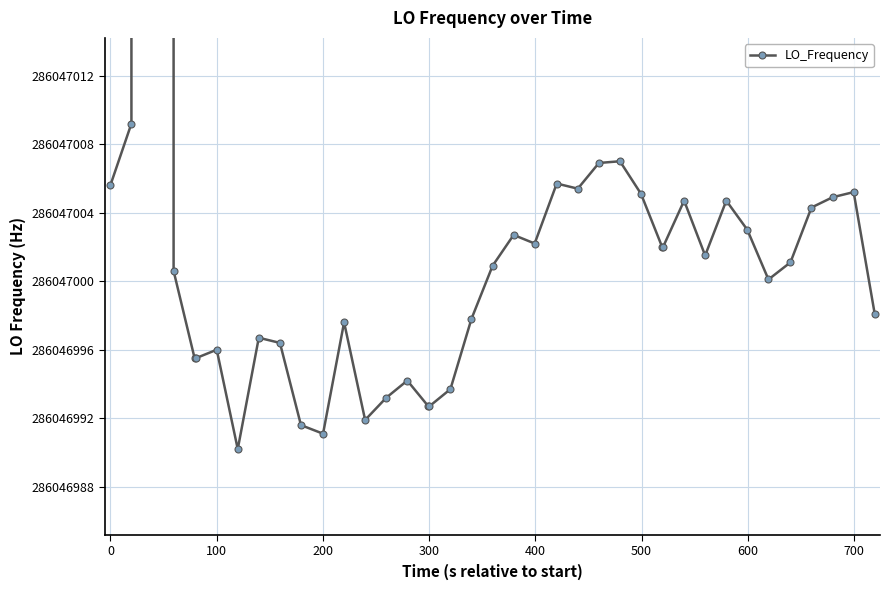

What is the minimum value shown in the chart?

286046990.2